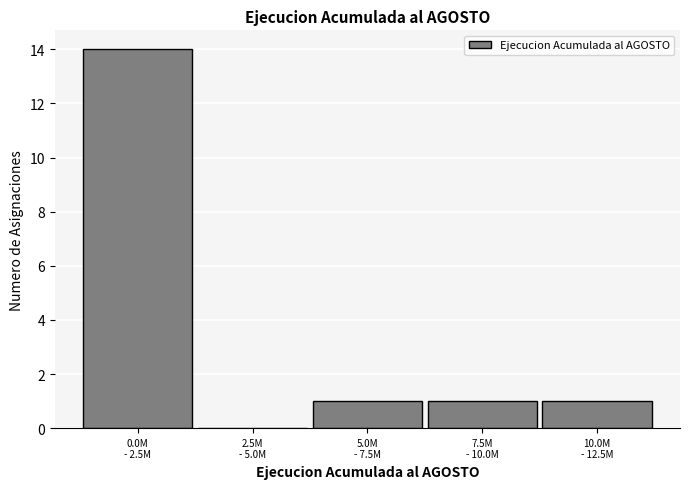

What is the greatest value displayed?

14